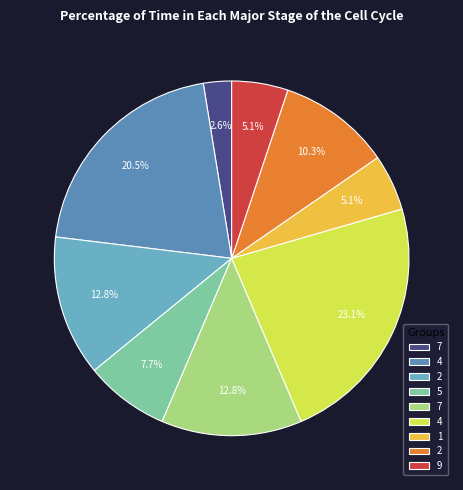

Is there a majority slice in this chart?

No